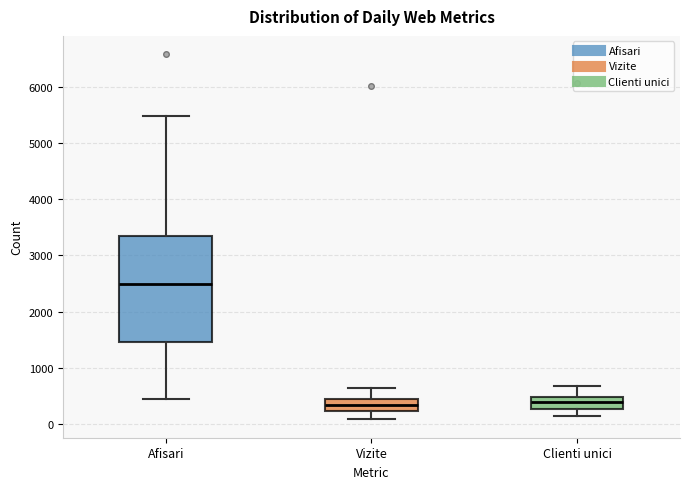

Reading left to right, read every box against the y-axis: the position of its median line, the range the box covers, and the ends of its whiskers. The values are not printed on the chart, so give them approximately, as read against the axis.

Afisari: median 2500, box 1500 to 3300, whiskers 500 to 5500
Vizite: median 300, box 200 to 400, whiskers 100 to 600
Clienti unici: median 400, box 300 to 500, whiskers 100 to 700